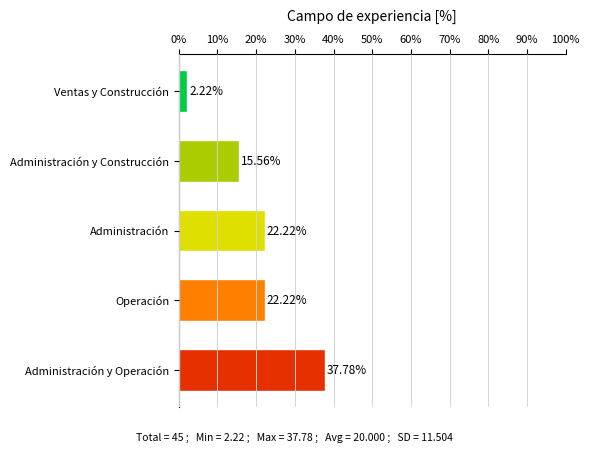

Does the chart contain any negative values?

No